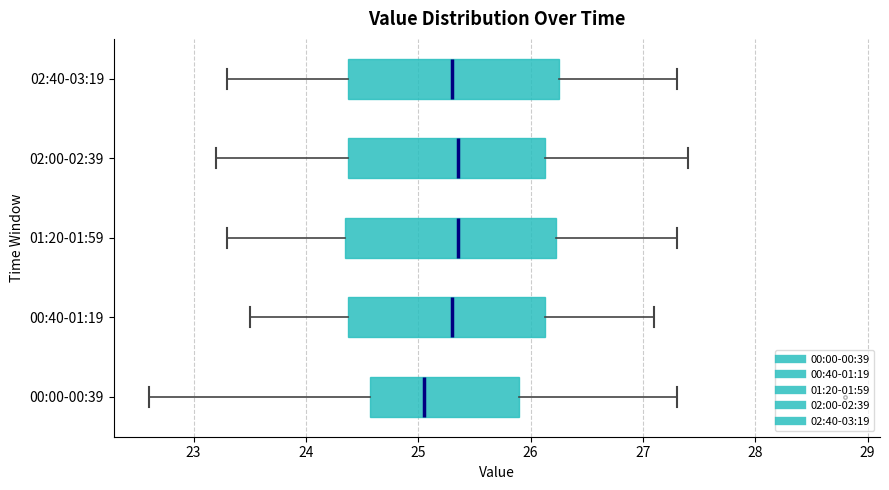

Reading bottom to top, transcribe this box plot: for each box, give where its median line is, the range the box spans, and where its two whiskers end, as read against the x-axis. The values are not printed on the chart, so give them approximately, as read against the axis.

00:00-00:39: median 25.1, box 24.6 to 25.9, whiskers 22.6 to 27.3
00:40-01:19: median 25.3, box 24.4 to 26.1, whiskers 23.5 to 27.1
01:20-01:59: median 25.4, box 24.4 to 26.2, whiskers 23.3 to 27.3
02:00-02:39: median 25.4, box 24.4 to 26.1, whiskers 23.2 to 27.4
02:40-03:19: median 25.3, box 24.4 to 26.3, whiskers 23.3 to 27.3